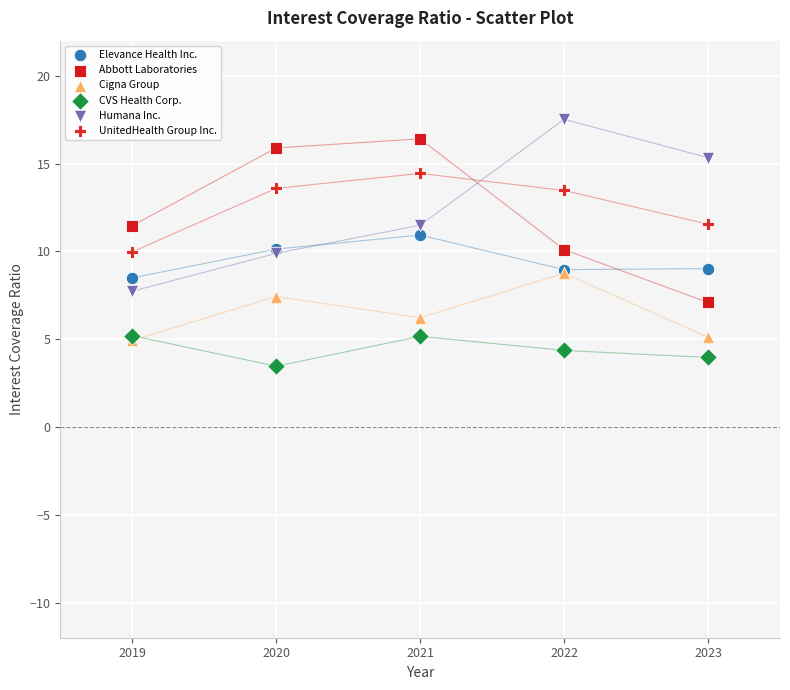

What are all the series names shown in the legend?

Elevance Health Inc., Abbott Laboratories, Cigna Group, CVS Health Corp., Humana Inc., UnitedHealth Group Inc.